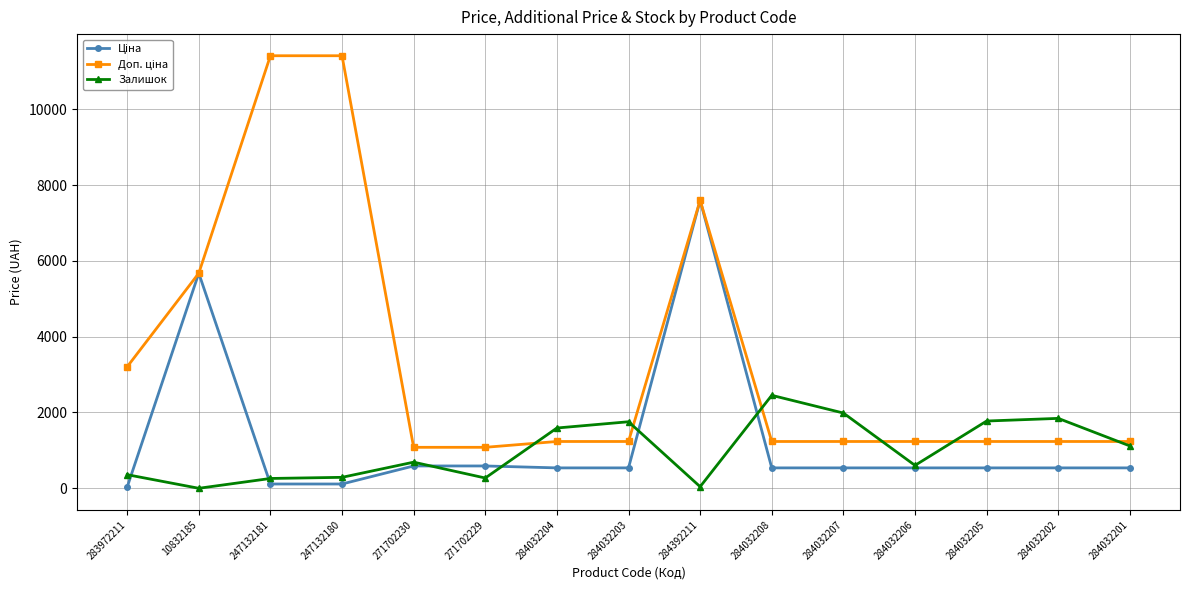

What is the difference between the highest and lowest values at 284032201?

696.4